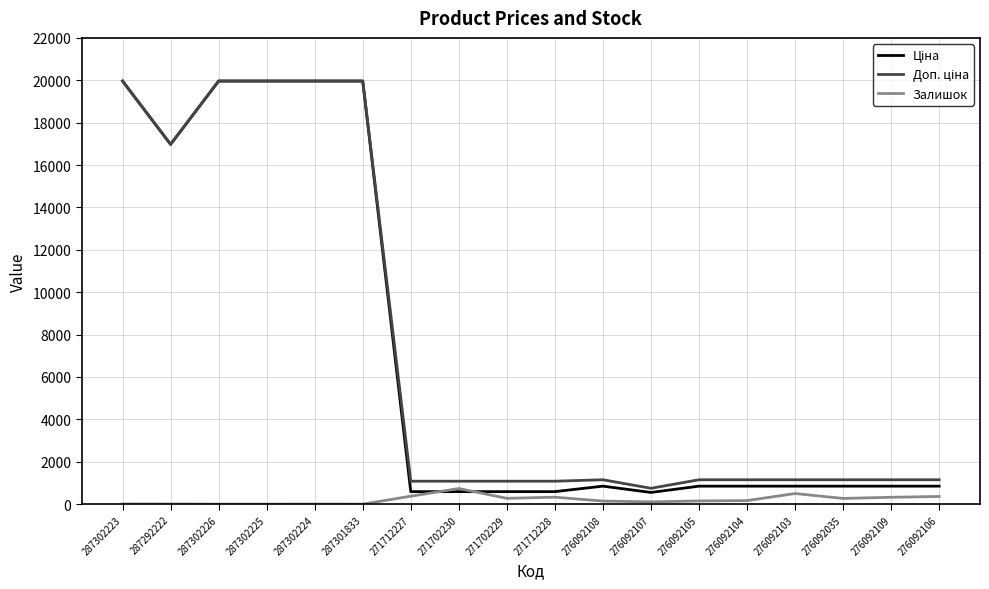

What is the total value across all series at 276092103?

2498.2